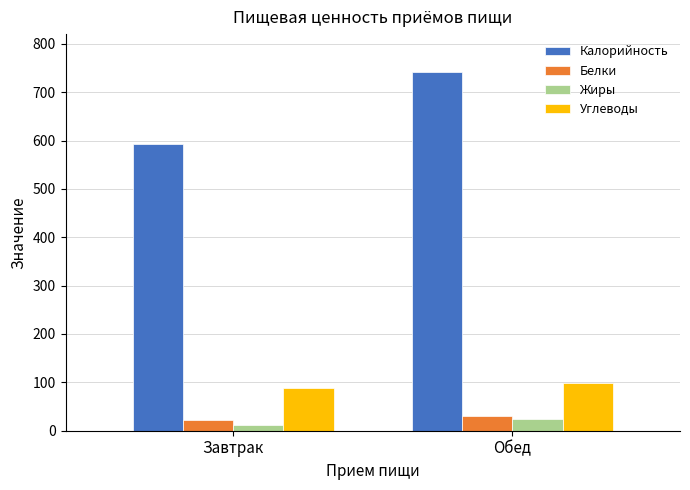

What is the difference between the maximum and minimum values in the Белки series?

8